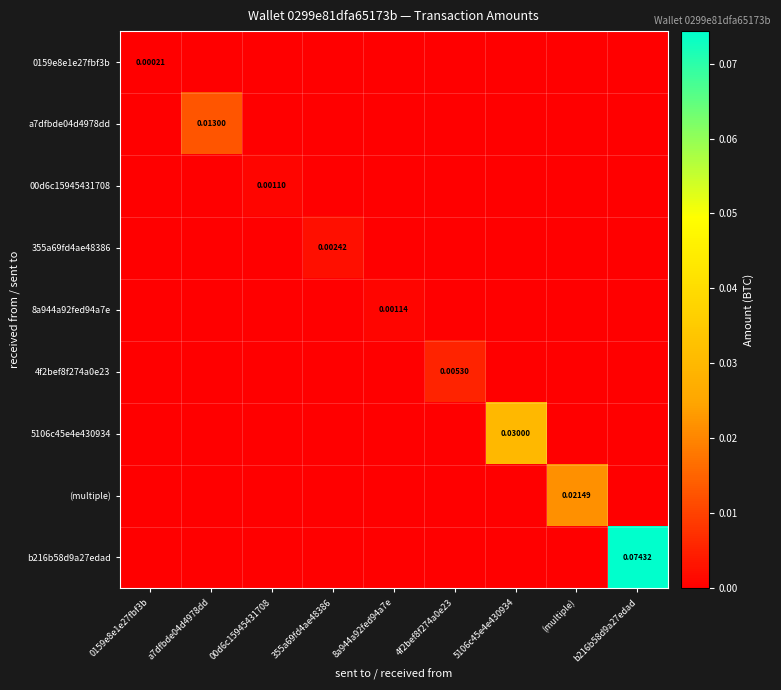

Is the value of a7dfbde04d4978dd at a7dfbde04d4978dd greater than the value of b216b58d9a27edad at b216b58d9a27edad?

No